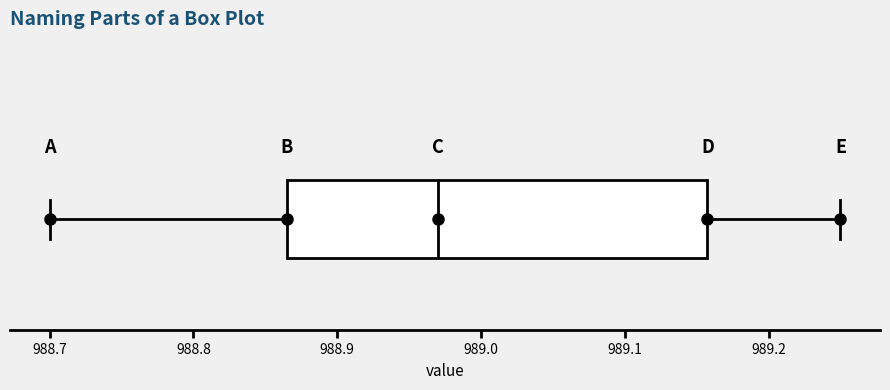

Where is the right edge of the box on the x-axis? The values are not printed on the chart, so give them approximately, as read against the axis.

989.16